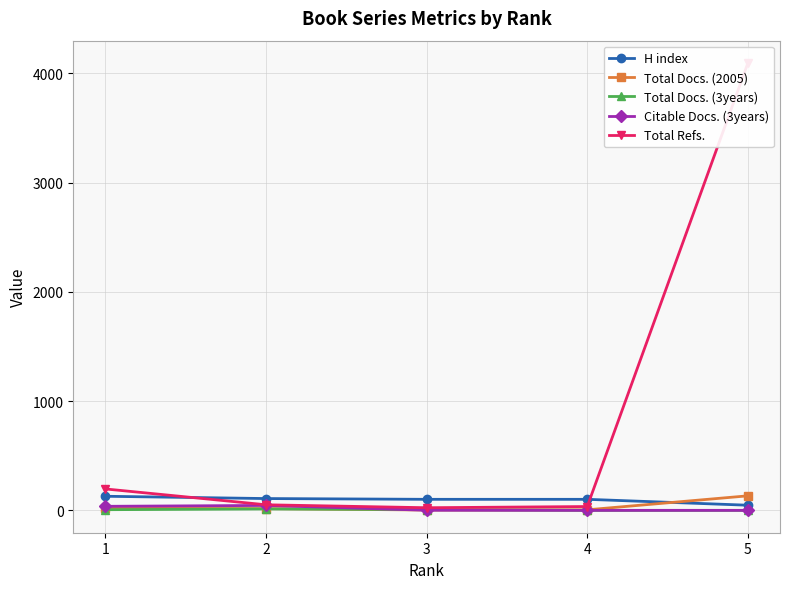

The H index series shows 101 at 3. True or false?

True